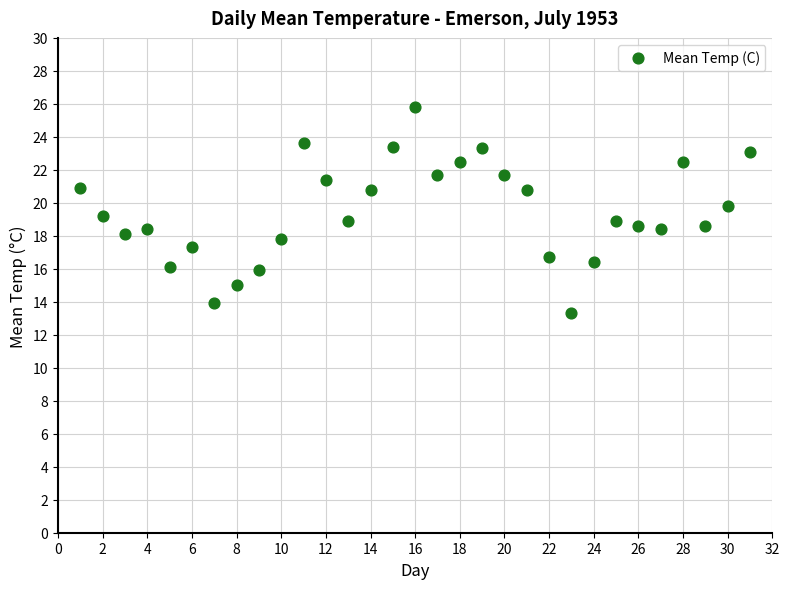

What is the range of Y values (max minus min)?

12.5